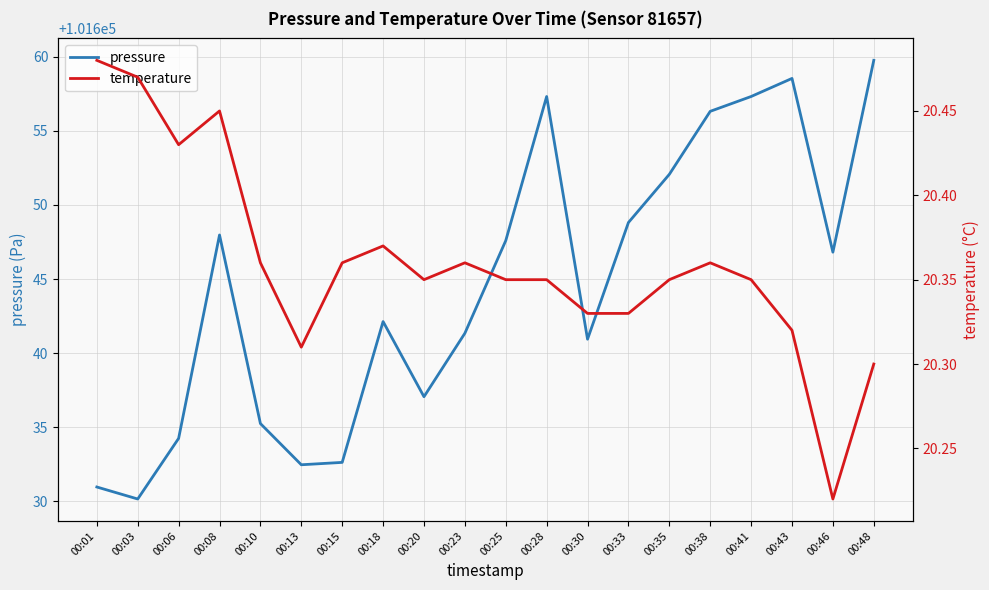

How many distinct data groups are displayed?

2